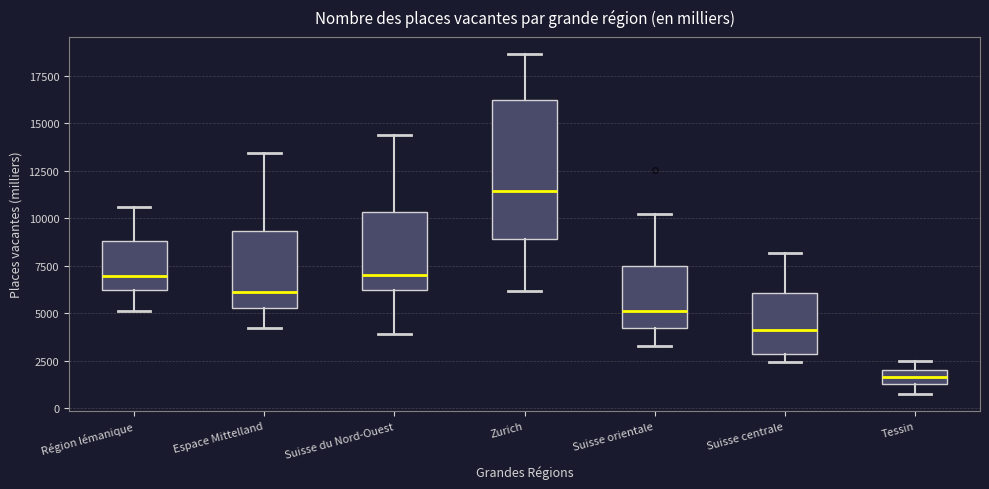

Reading left to right, transcribe this box plot: for each box, give where its median line is, the range the box spans, and where its two whiskers end, as read against the y-axis. The values are not printed on the chart, so give them approximately, as read against the axis.

Région lémanique: median 7000, box 6000 to 9000, whiskers 5000 to 10500
Espace Mittelland: median 6000, box 5500 to 9500, whiskers 4000 to 13500
Suisse du Nord-Ouest: median 7000, box 6000 to 10500, whiskers 4000 to 14500
Zurich: median 11500, box 9000 to 16000, whiskers 6000 to 18500
Suisse orientale: median 5000, box 4000 to 7500, whiskers 3500 to 10000
Suisse centrale: median 4000, box 3000 to 6000, whiskers 2500 to 8000
Tessin: median 1500, box 1000 to 2000, whiskers 500 to 2500